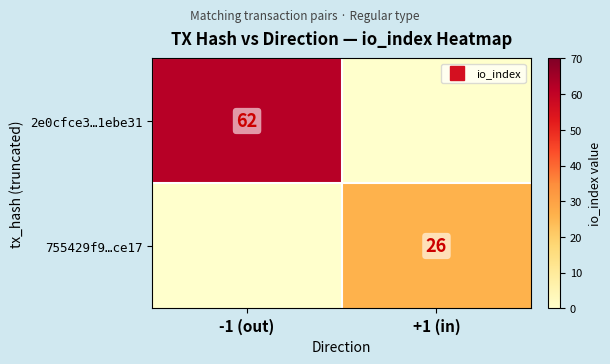

What is the average value of the 755429f9…ce17 series?

13